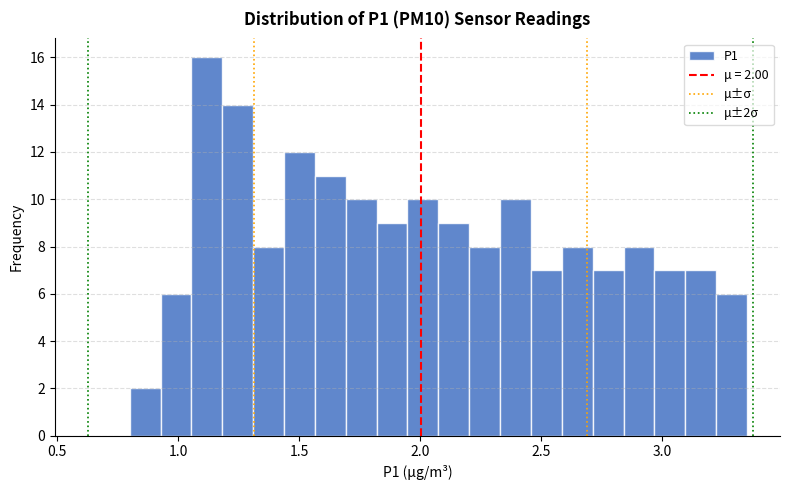

Read against the x-axis, roughly where is the centre of the tallest bar?

1.10